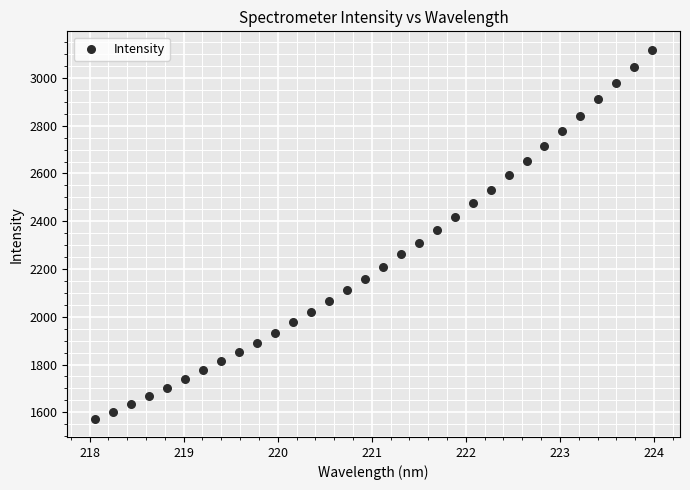

What is the range of Y values (max minus min)?

1544.2